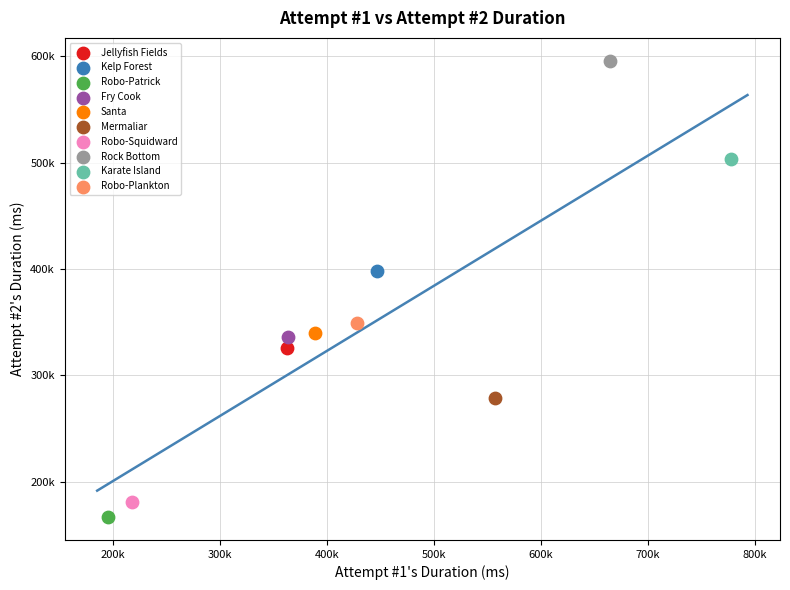

What are all the series names shown in the legend?

Jellyfish Fields, Kelp Forest, Robo-Patrick, Fry Cook, Santa, Mermaliar, Robo-Squidward, Rock Bottom, Karate Island, Robo-Plankton